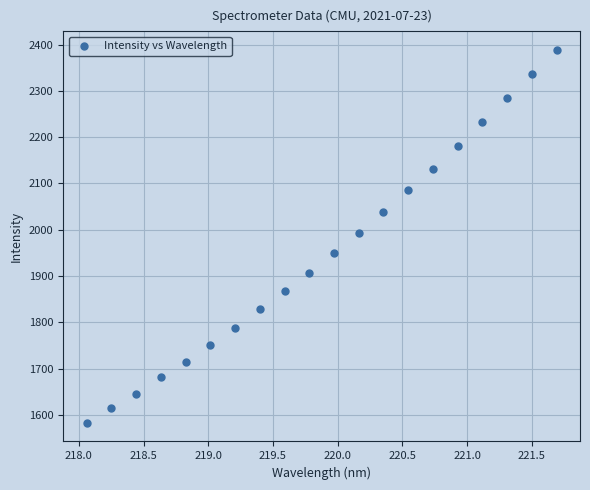

What is the range of X values (max minus min)?

3.6